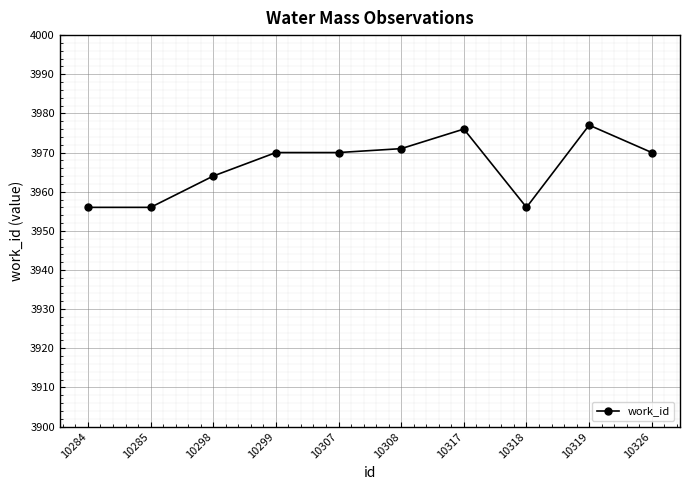

Reading left to right, extract all data points from this chart.

3956	3956	3964	3970	3970	3971	3976	3956	3977	3970